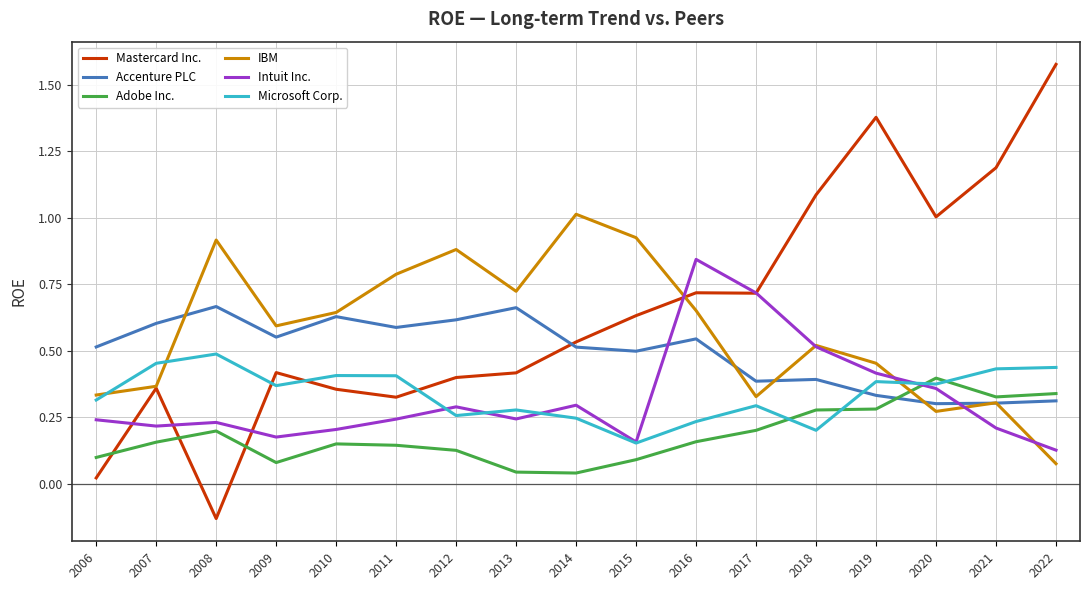

Which label corresponds to the largest value in the chart?

2022